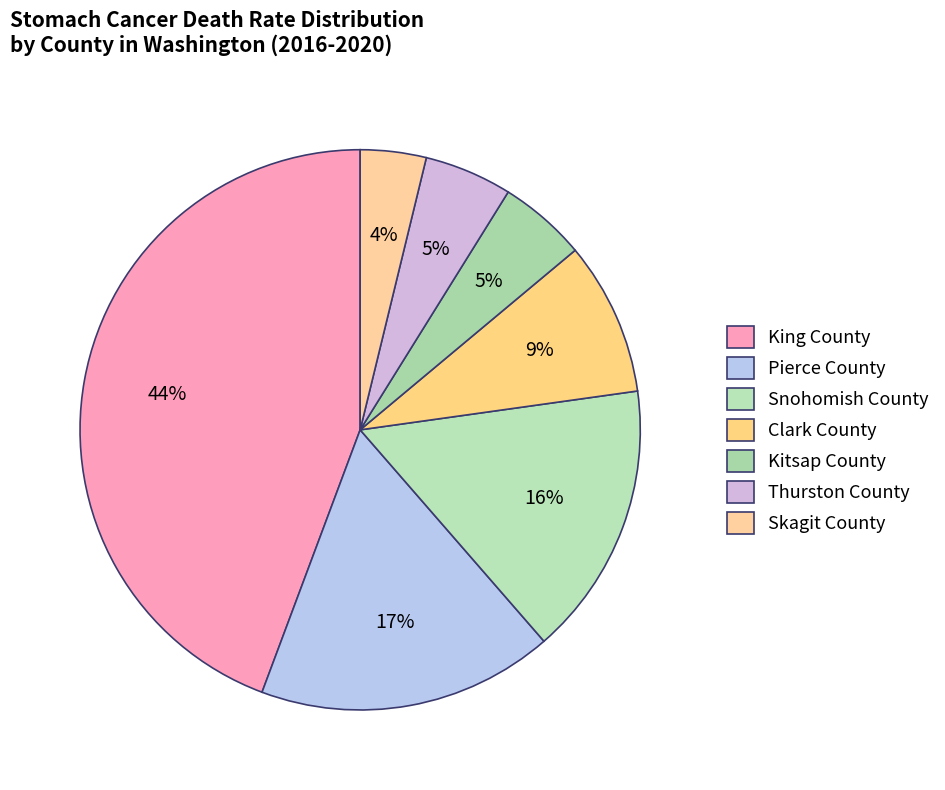

How many segments does this pie chart have?

7